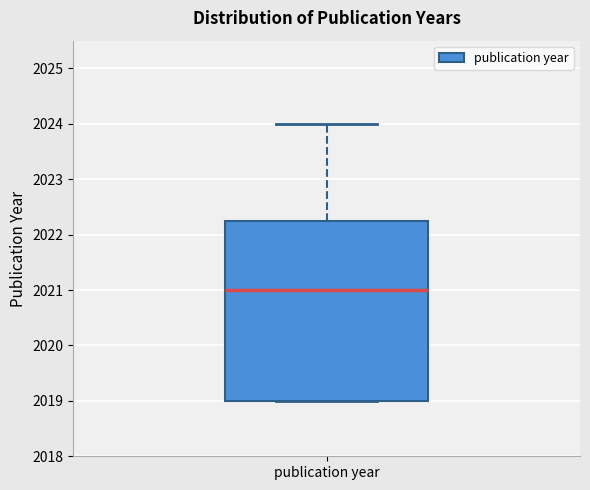

Read this box plot against the y-axis: the position of the median line, the range covered by the box, and the ends of both whiskers. The values are not printed on the chart, so give them approximately, as read against the axis.

median 2021.0, box 2019.0 to 2022.3, whiskers 2019.0 to 2024.0